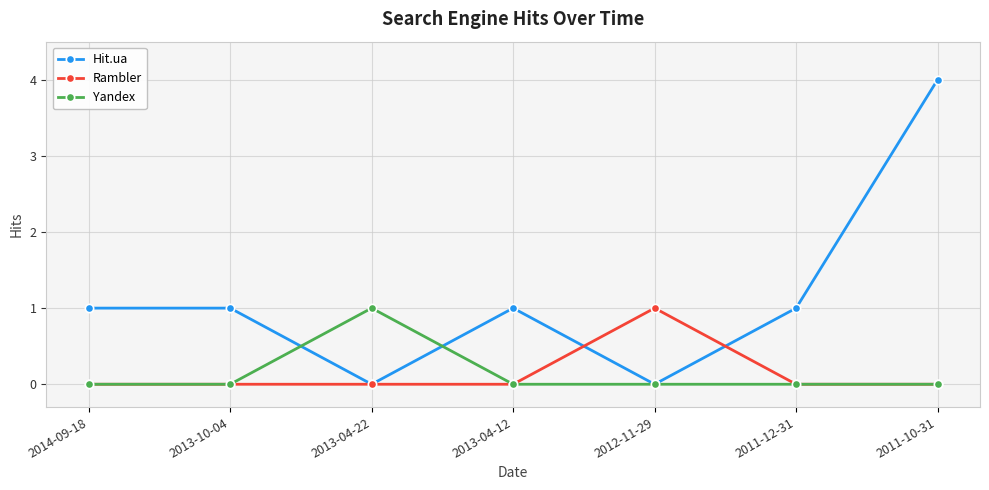

Which series has the largest range (max minus min)?

Hit.ua